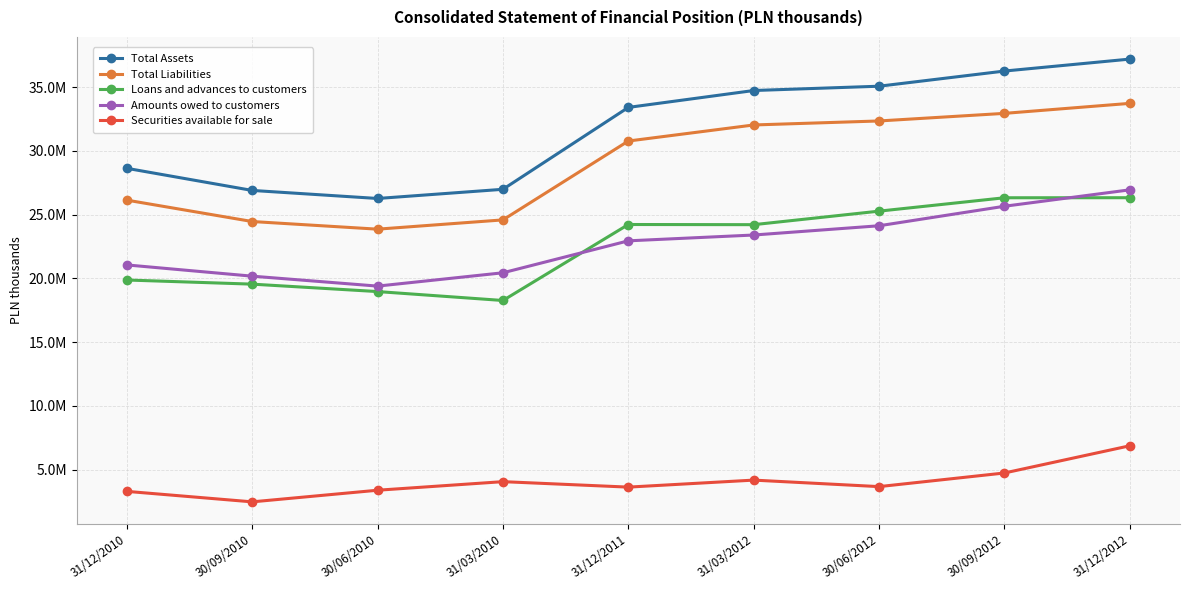

At 30/06/2012, list the series in order from largest to smallest.

Total Assets, Total Liabilities, Loans and advances to customers, Amounts owed to customers, Securities available for sale